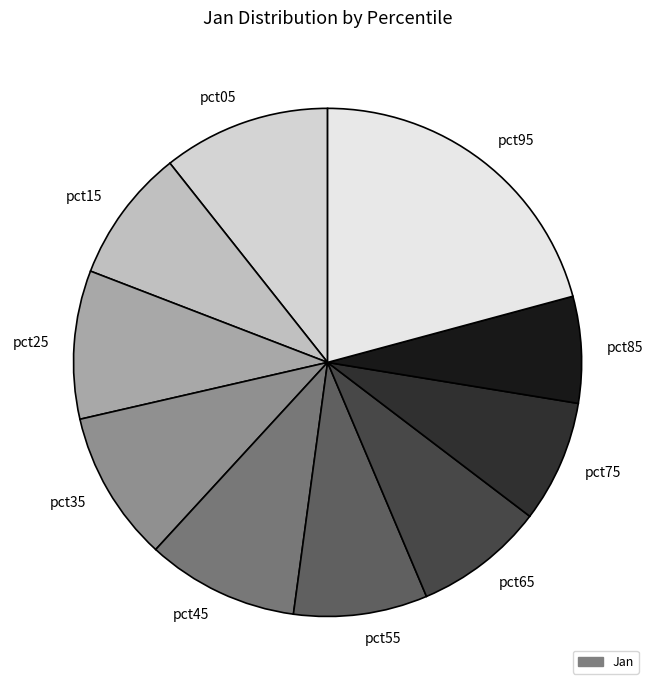

How many slices are in this pie chart?

10